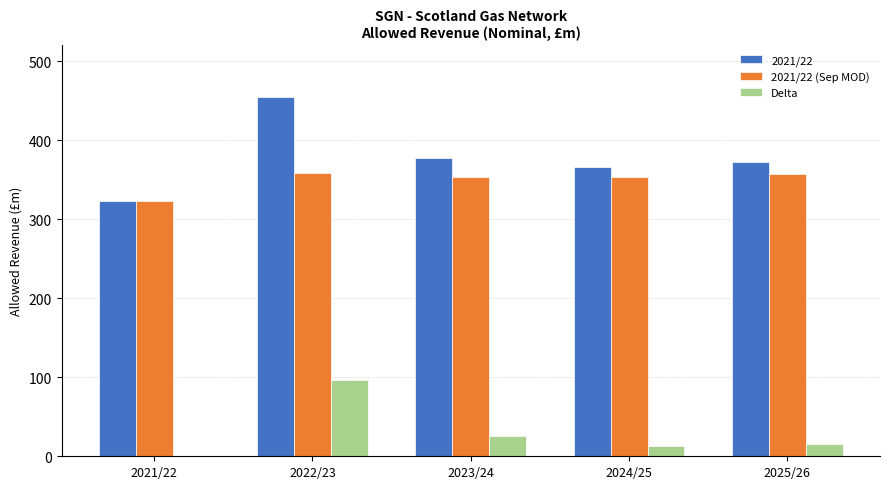

At which category is the sum across all series the highest?

2022/23